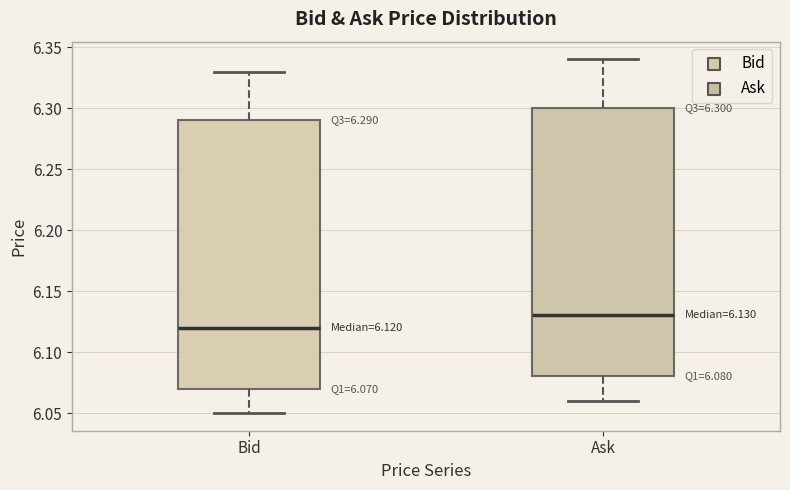

Which box has the lowest median line?

Bid